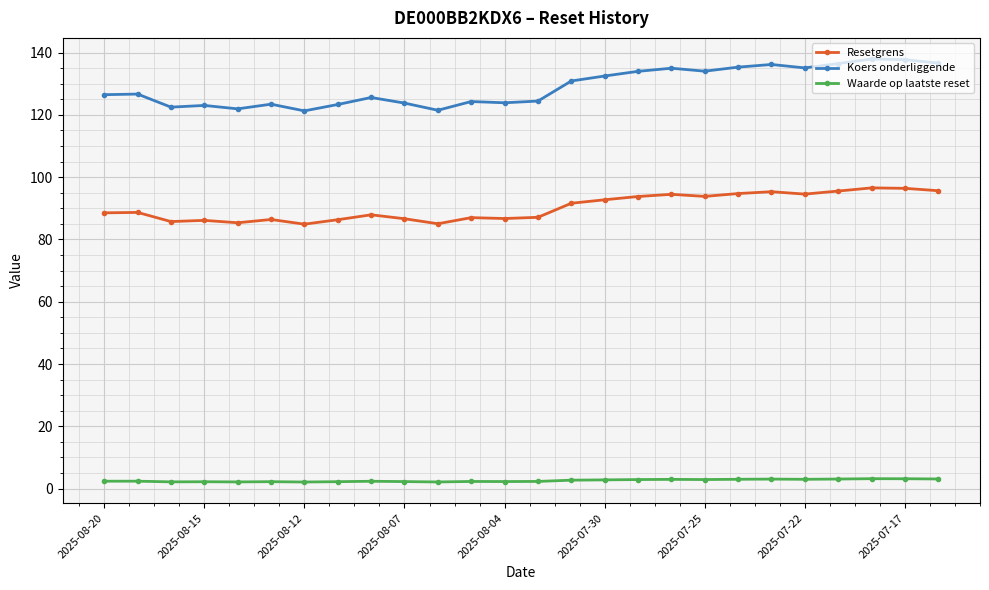

How many lines are shown in the chart?

3